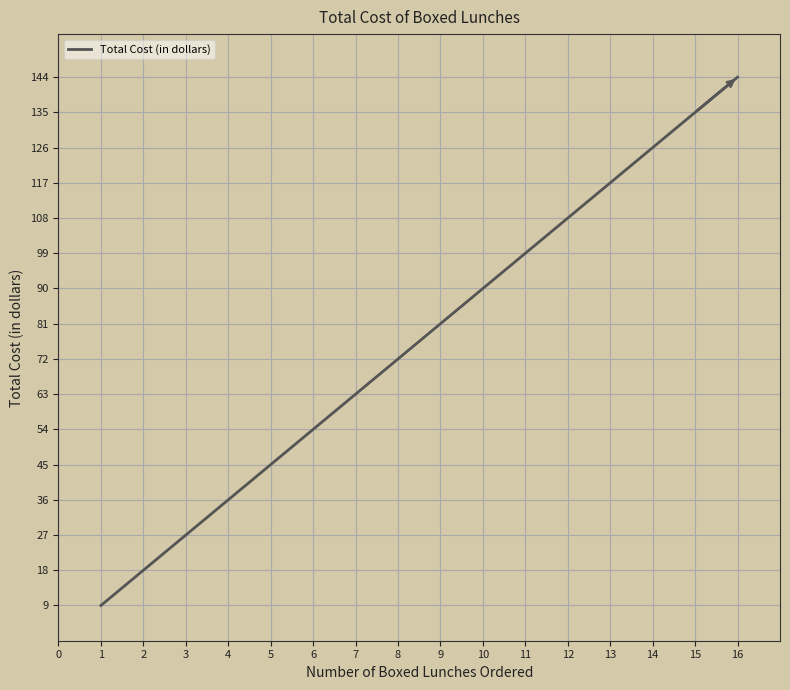

List the labels in order of value, largest first.

16, 15, 14, 13, 12, 11, 10, 9, 8, 7, 6, 5, 4, 3, 2, 1